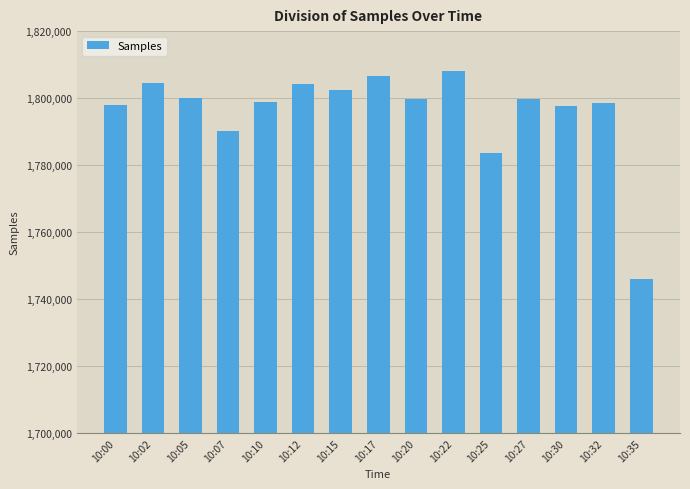

Which category has the highest value across all series?

10:22